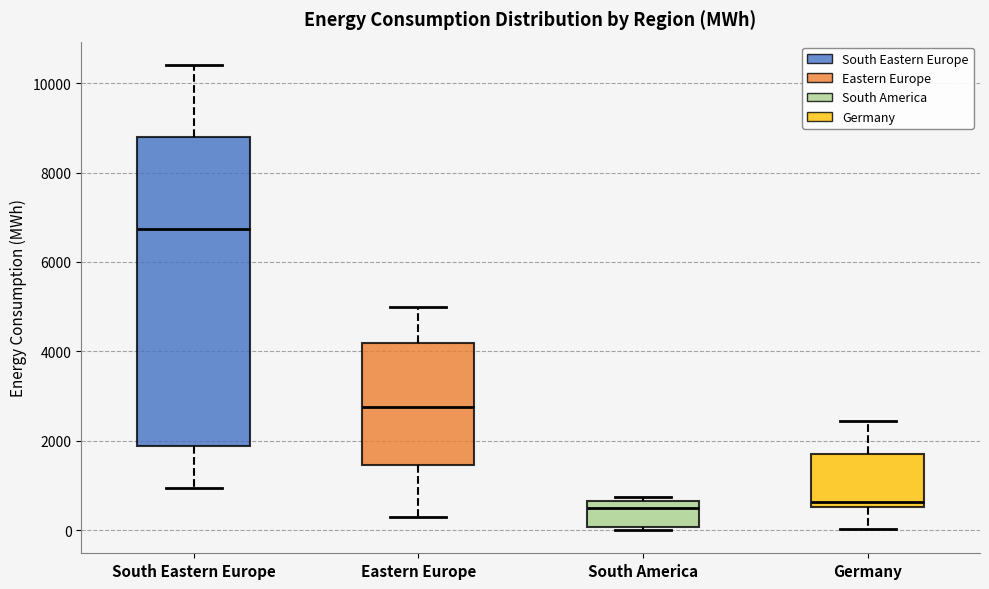

Reading left to right, read every box against the y-axis: the position of its median line, the range the box covers, and the ends of its whiskers. The values are not printed on the chart, so give them approximately, as read against the axis.

South Eastern Europe: median 6800, box 1800 to 8800, whiskers 1000 to 10400
Eastern Europe: median 2800, box 1400 to 4200, whiskers 200 to 5000
South America: median 400, box 0 to 600, whiskers 0 to 800
Germany: median 600 (just above the box's lower edge), box 600 to 1800, whiskers 0 to 2400